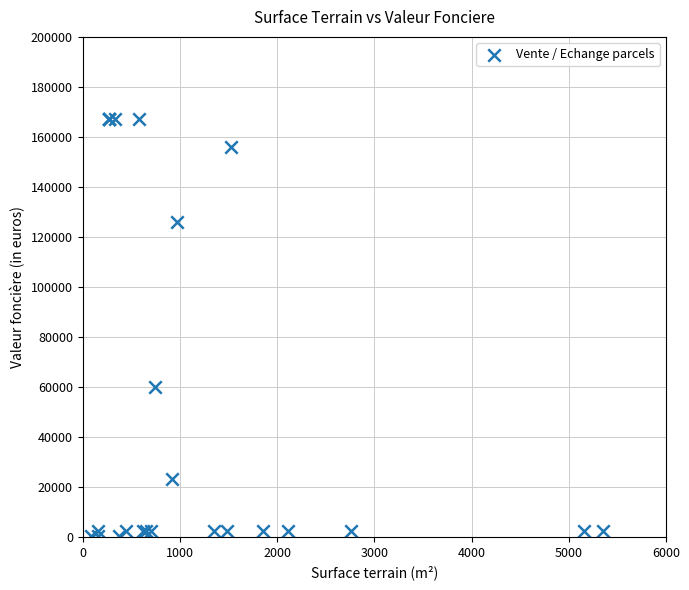

What Y value in the scatter plot is closest to 83750?

60000